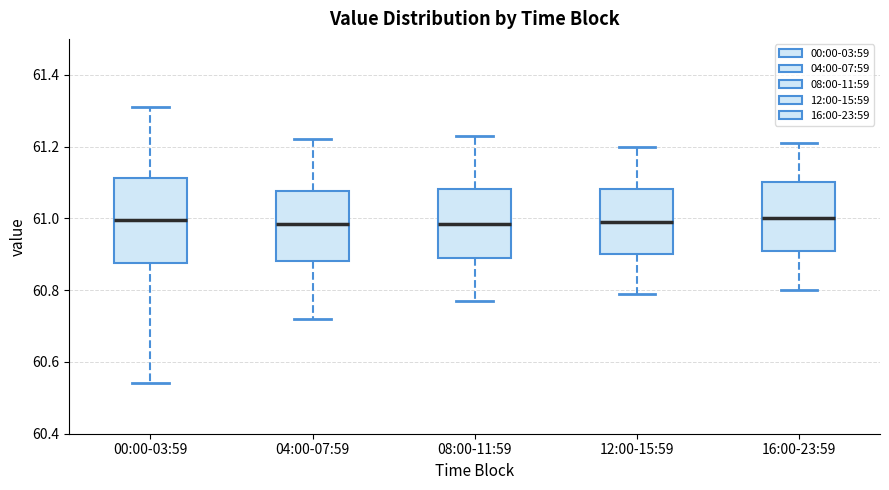

Reading left to right, transcribe this box plot: for each box, give where its median line is, the range the box spans, and where its two whiskers end, as read against the y-axis. The values are not printed on the chart, so give them approximately, as read against the axis.

00:00-03:59: median 61.00, box 60.88 to 61.12, whiskers 60.54 to 61.32
04:00-07:59: median 60.98, box 60.88 to 61.08, whiskers 60.72 to 61.22
08:00-11:59: median 60.98, box 60.90 to 61.08, whiskers 60.78 to 61.24
12:00-15:59: median 61.00, box 60.90 to 61.08, whiskers 60.80 to 61.20
16:00-23:59: median 61.00, box 60.92 to 61.10, whiskers 60.80 to 61.22